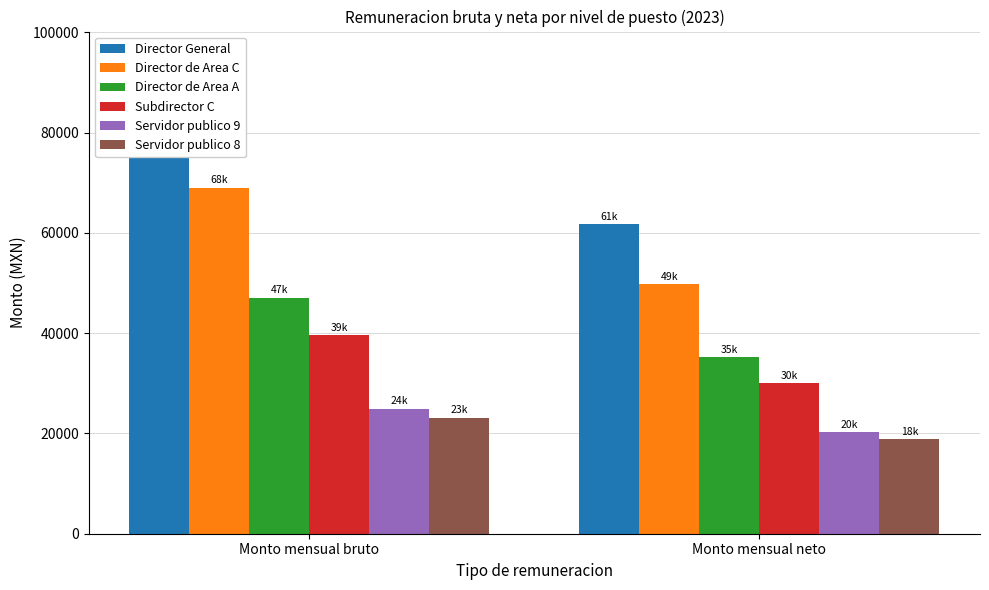

The value of Director de Area A at Monto mensual neto is 52912.7. True or false?

False